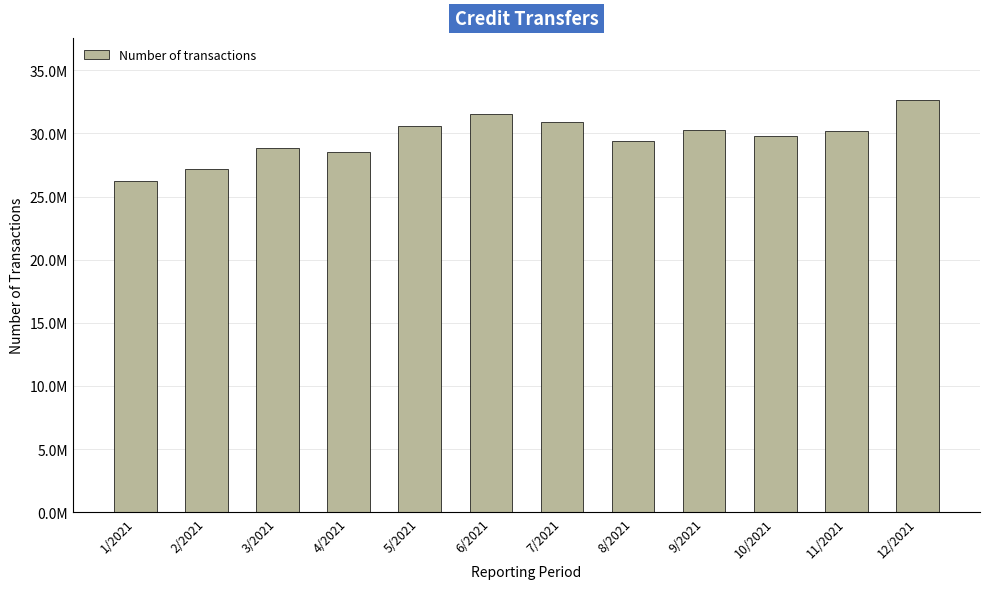

Reading left to right, extract all data points from this chart.

1/2021=26216999	2/2021=27204294	3/2021=28843884	4/2021=28532494	5/2021=30601997	6/2021=31578019	7/2021=30889827	8/2021=29385323	9/2021=30235941	10/2021=29789776	11/2021=30168920	12/2021=32667628